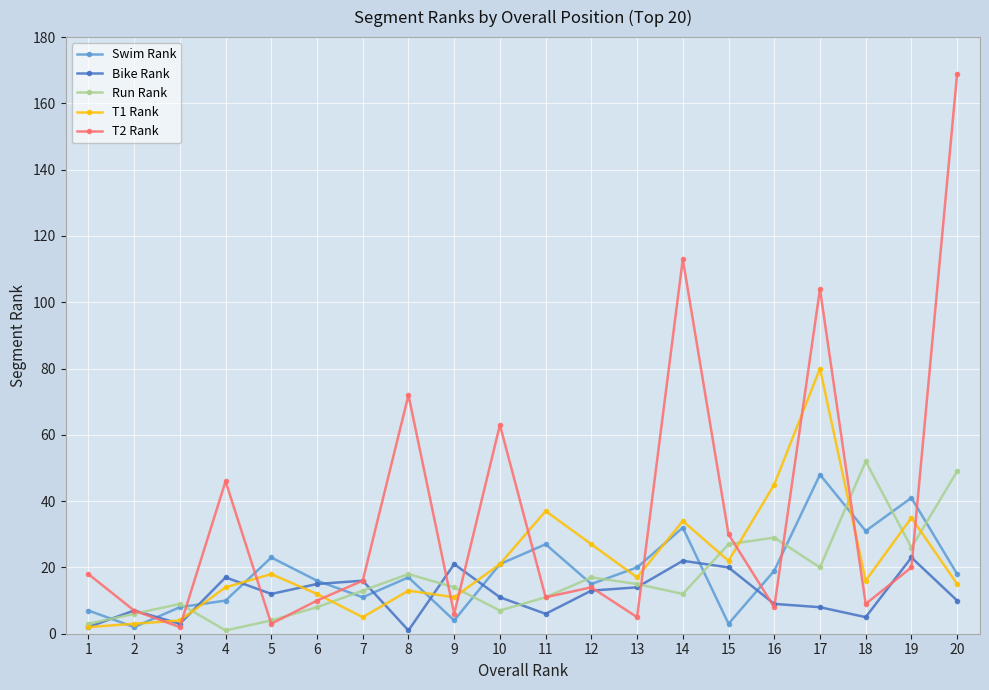

Where is the first local maximum for Swim Rank?

5